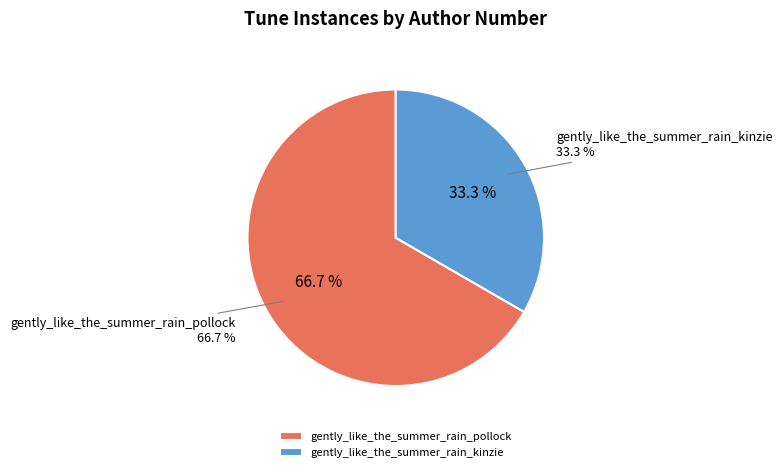

Is the sum of gently_like_the_summer_rain_kinzie and gently_like_the_summer_rain_pollock greater than half?

Yes